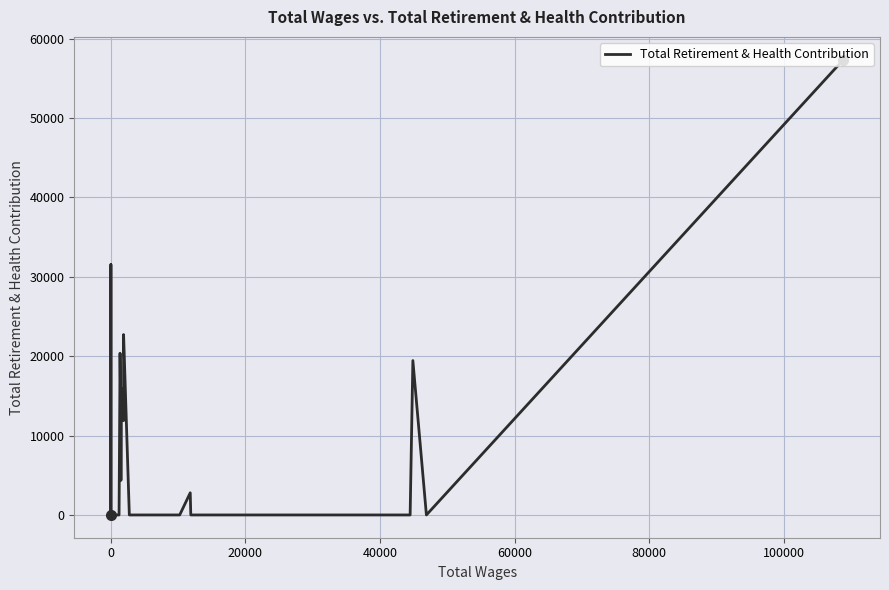

Is it true that the value at 13 is 35305?

False